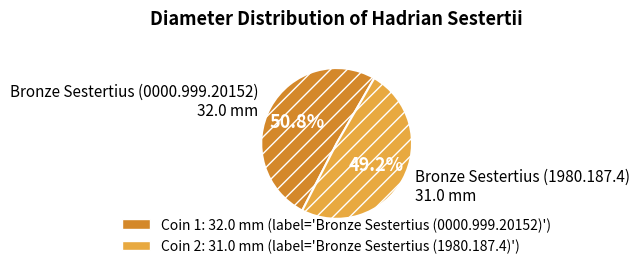

Between Bronze Sestertius (0000.999.20152) 32.0 mm and Bronze Sestertius (1980.187.4) 31.0 mm, which is larger?

Bronze Sestertius (0000.999.20152) 32.0 mm